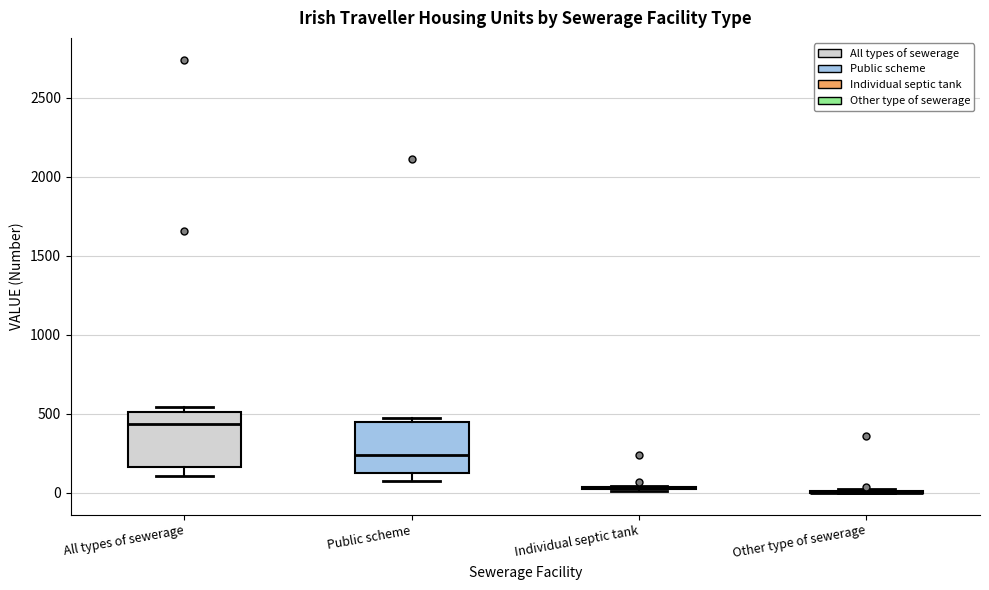

Reading left to right, read every box against the y-axis: the position of its median line, the range the box covers, and the ends of its whiskers. The values are not printed on the chart, so give them approximately, as read against the axis.

All types of sewerage: median 450, box 150 to 500, whiskers 100 to 550
Public scheme: median 250, box 150 to 450, whiskers 100 to 500
Individual septic tank: box collapsed to a line at 50, whiskers 0 to 50
Other type of sewerage: box collapsed to a line at 0, whiskers 0 to 0